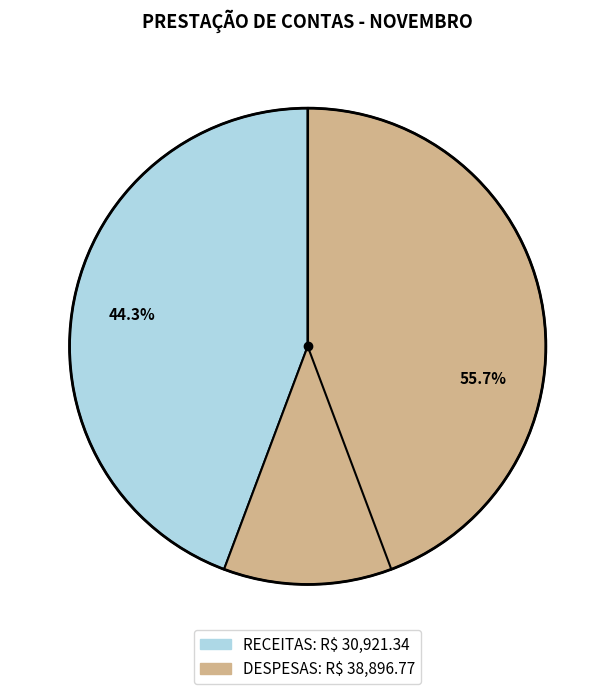

How many segments does this pie chart have?

2